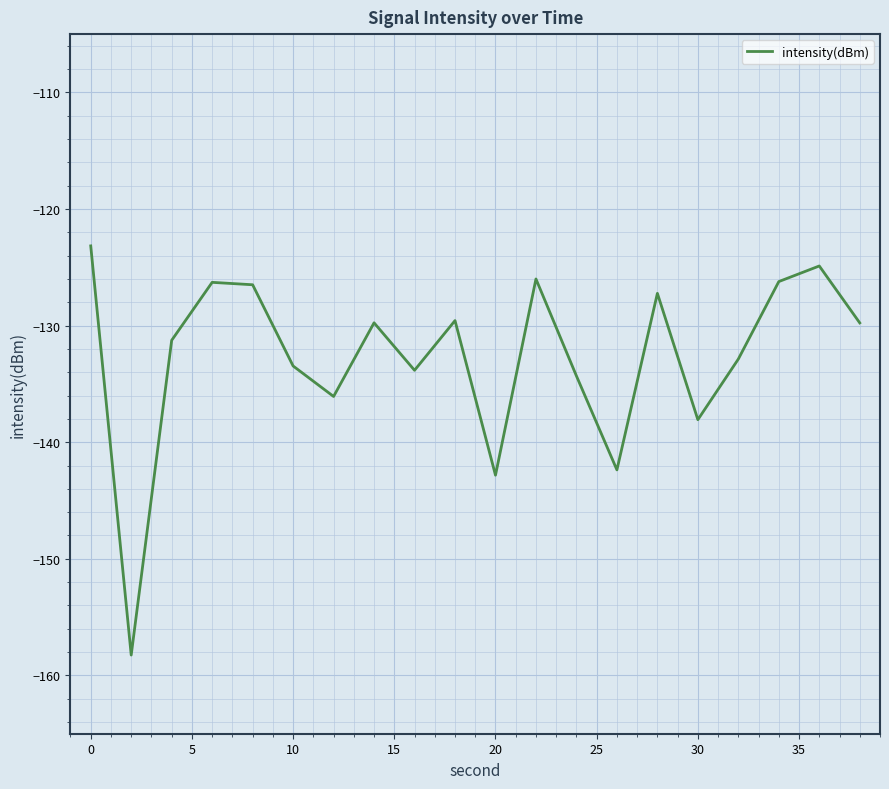

What is the smallest value displayed?

-158.3